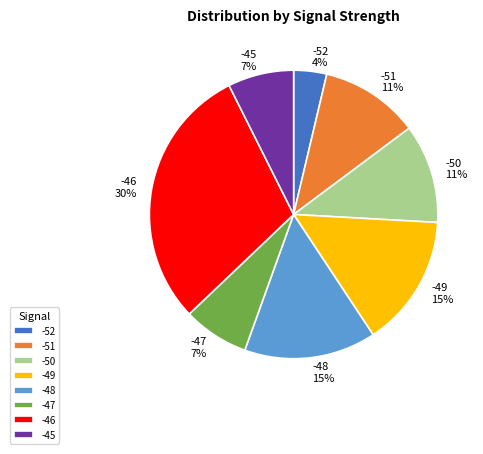

Do -45 and -52 together represent more than half of the pie?

No